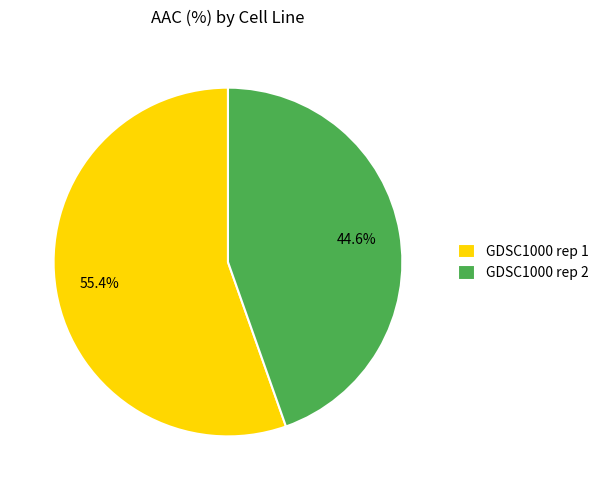

The GDSC1000 rep 1 slice represents 68% of the pie. True or false?

False